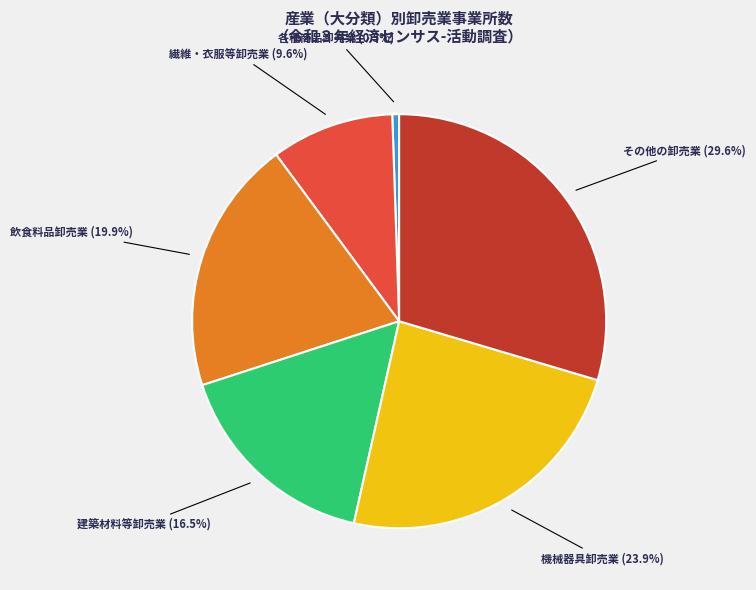

Does any single category account for the majority?

No